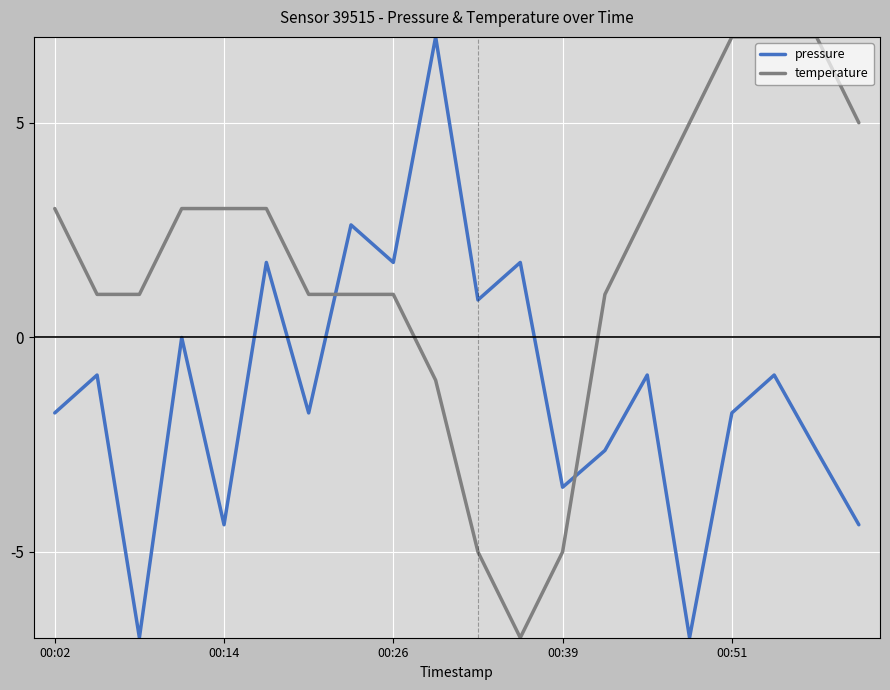

What is the maximum value shown in the chart?

7.0